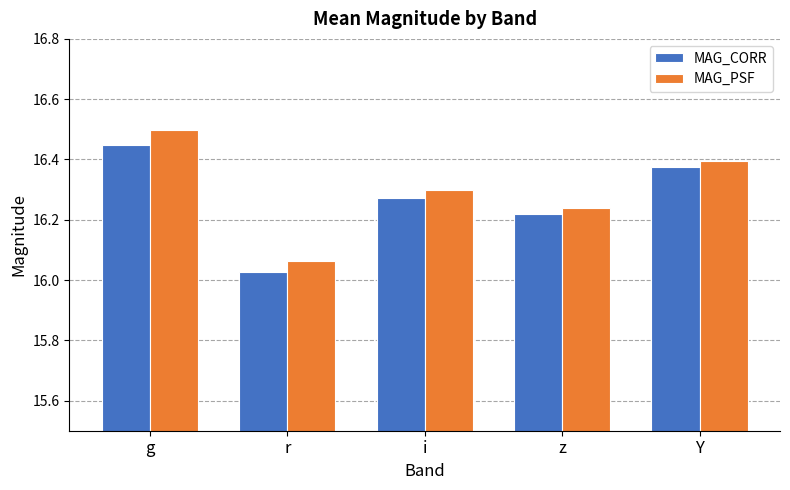

What is the greatest value displayed?

16.5